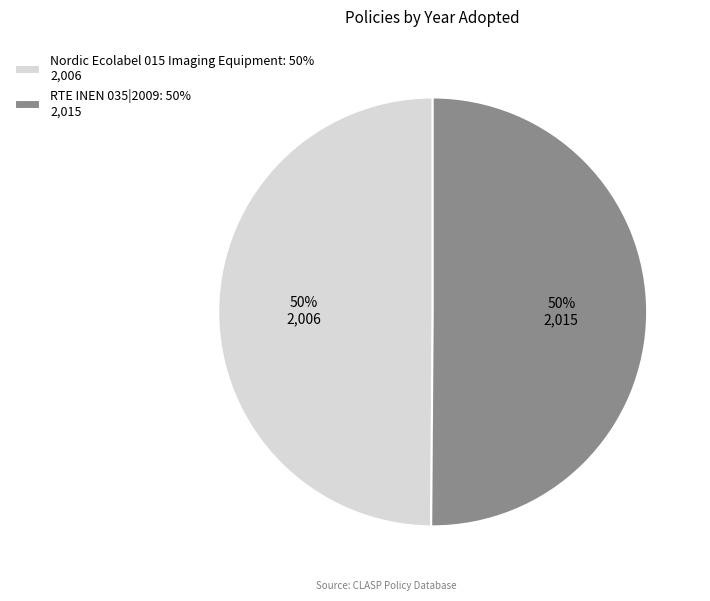

Is the sum of Nordic Ecolabel 015 Imaging Equipment: 50% 2,006 and RTE INEN 035|2009: 50% 2,015 greater than half?

Yes